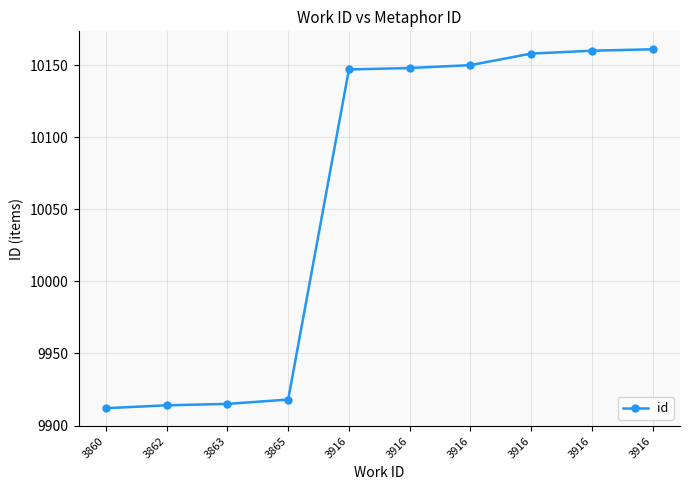

How many distinct data groups are displayed?

1